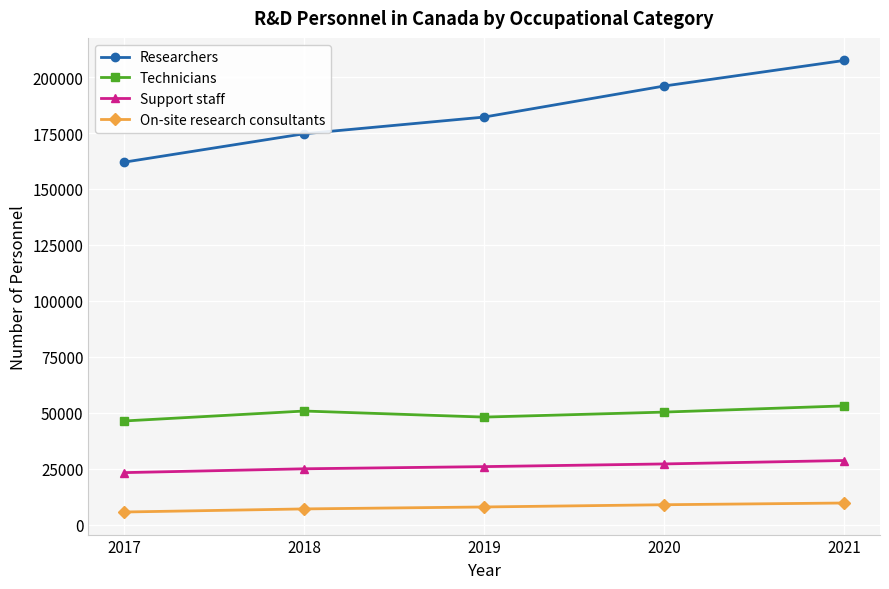

Is it true that Technicians equals 72520 at 2017?

False